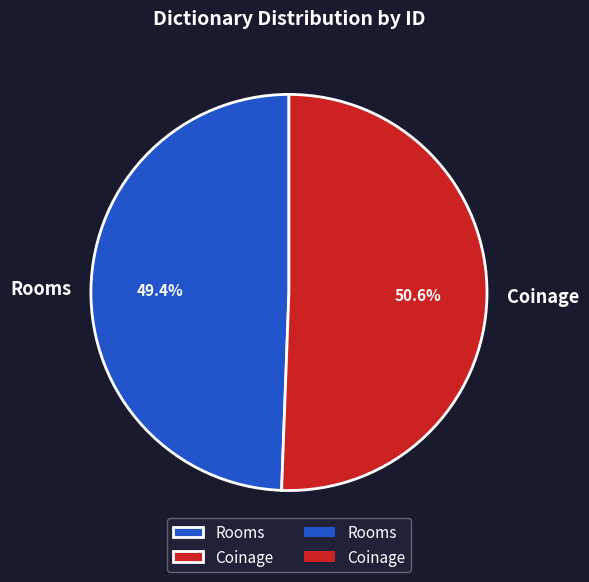

True or false: Coinage accounts for 51% of the total.

True